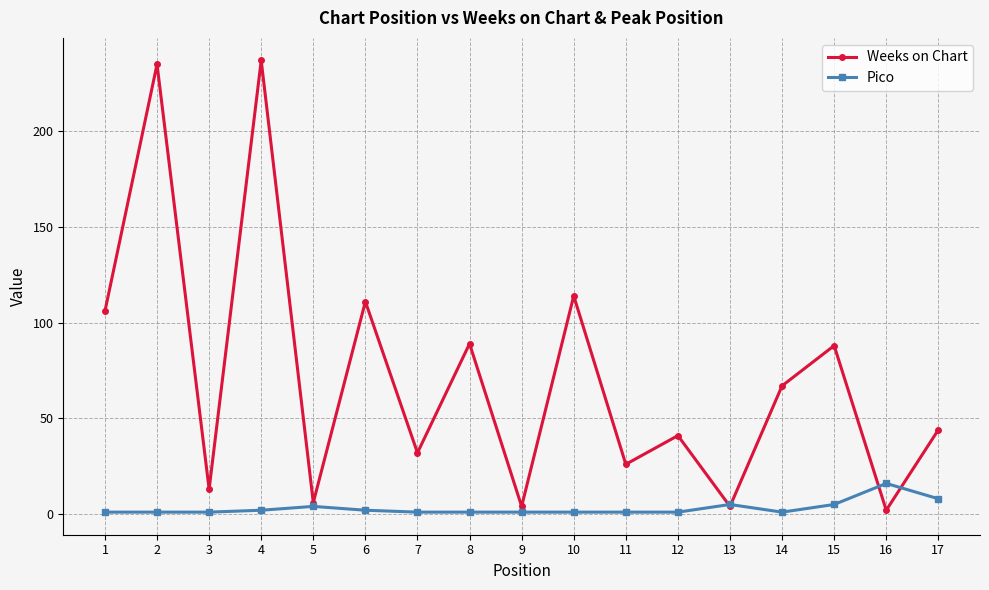

What is the total value across all series at 17?

52